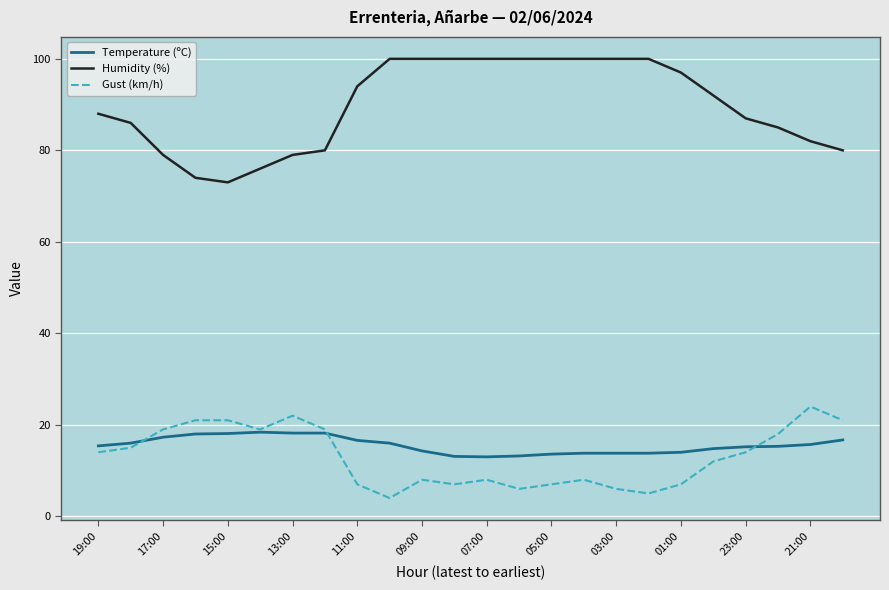

At how many categories does at least one series exceed 4?

24